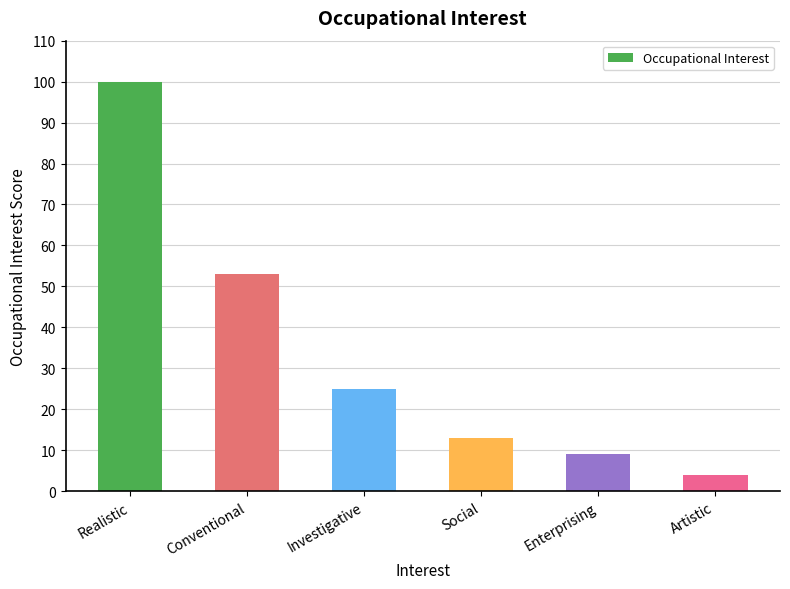

At which category does the chart reach its minimum across all series?

Artistic